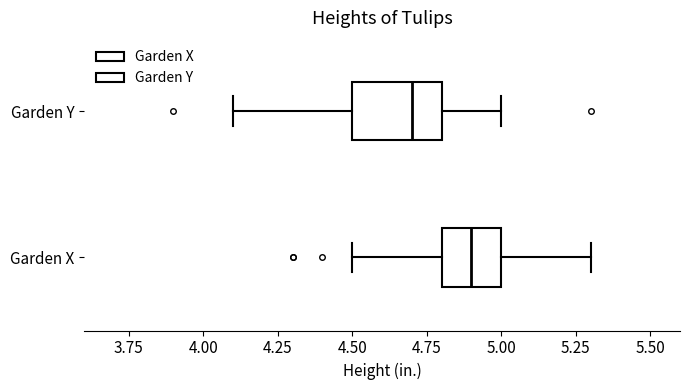

Where is the left edge of the box for Garden X on the x-axis? The values are not printed on the chart, so give them approximately, as read against the axis.

4.8